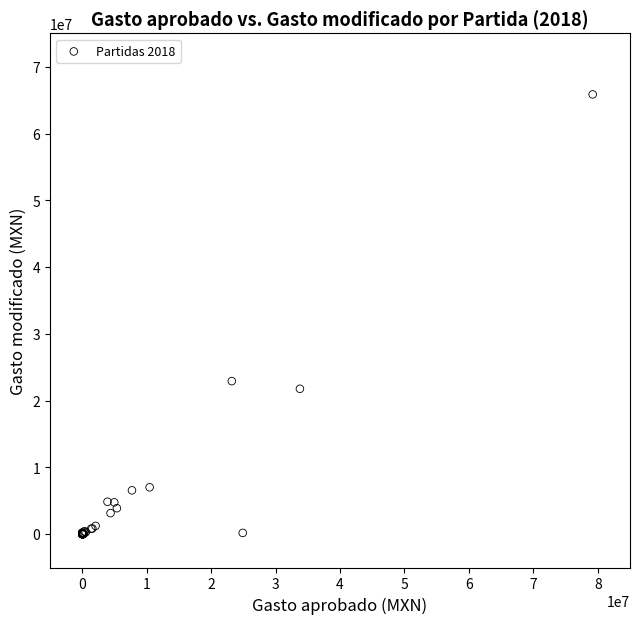

What Y value in the scatter plot is closest to 32933989?

22922178.0